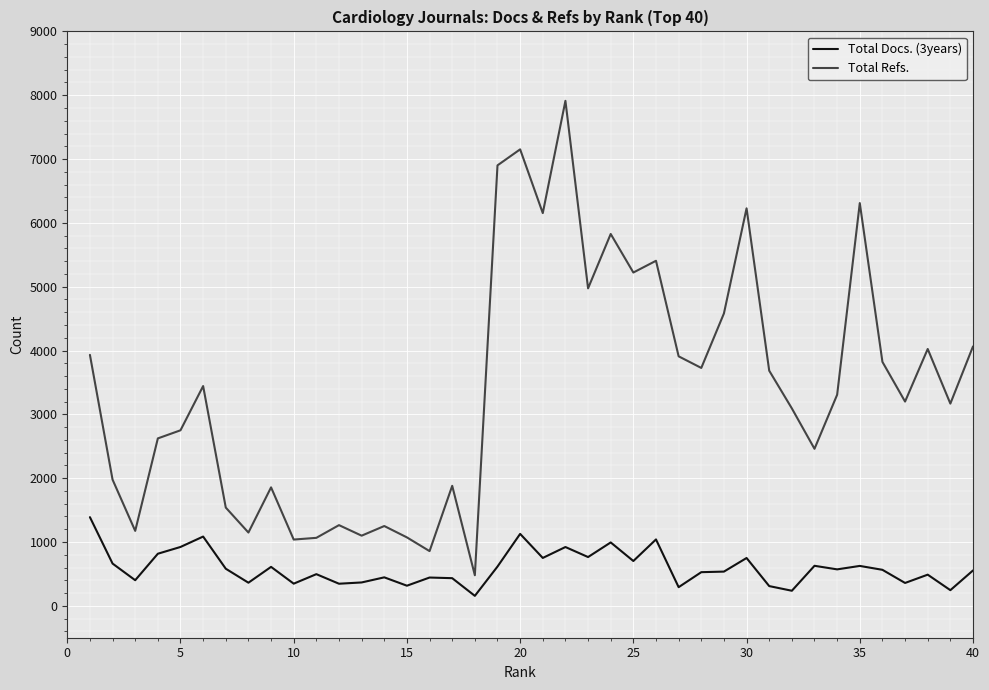

True or false: Total Docs. (3years) and Total Refs. intersect in this chart.

False